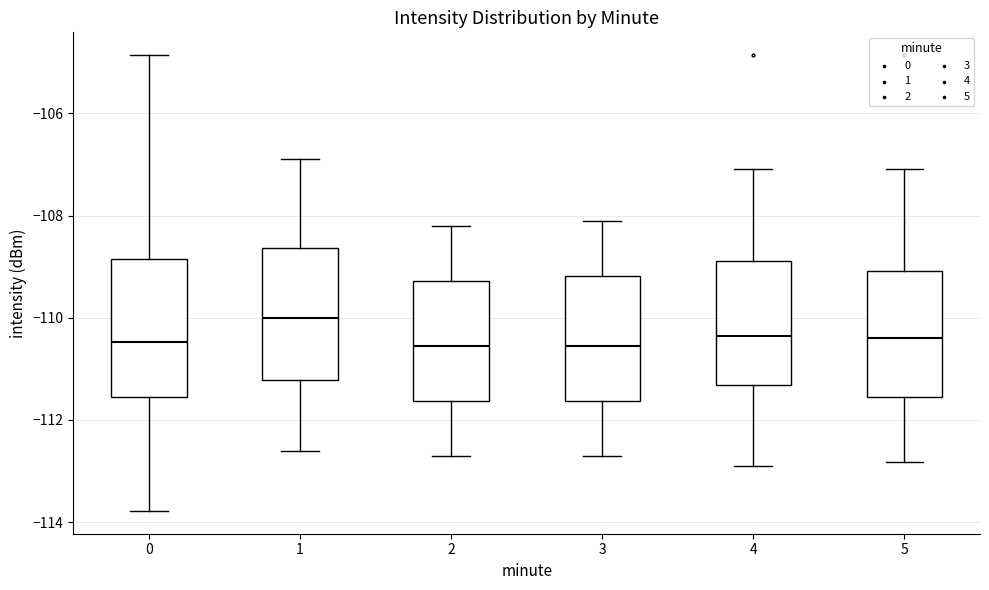

Reading left to right, read every box against the y-axis: the position of its median line, the range the box covers, and the ends of its whiskers. The values are not printed on the chart, so give them approximately, as read against the axis.

0: median -110.4, box -111.6 to -108.8, whiskers -113.8 to -104.8
1: median -110.0, box -111.2 to -108.6, whiskers -112.6 to -106.8
2: median -110.6, box -111.6 to -109.2, whiskers -112.6 to -108.2
3: median -110.6, box -111.6 to -109.2, whiskers -112.6 to -108.0
4: median -110.4, box -111.4 to -108.8, whiskers -113.0 to -107.0
5: median -110.4, box -111.6 to -109.0, whiskers -112.8 to -107.0